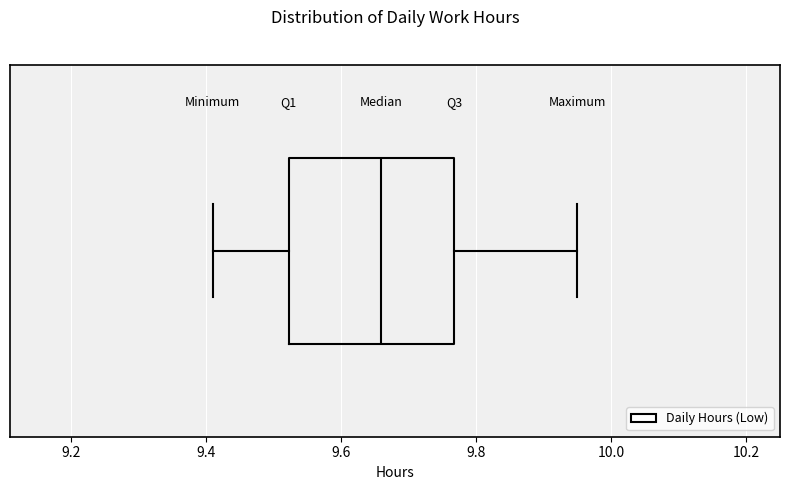

Transcribe this box plot: give where the median line is, the range the box spans, and where the two whiskers end, as read against the x-axis. The values are not printed on the chart, so give them approximately, as read against the axis.

median 9.66, box 9.52 to 9.76, whiskers 9.42 to 9.96